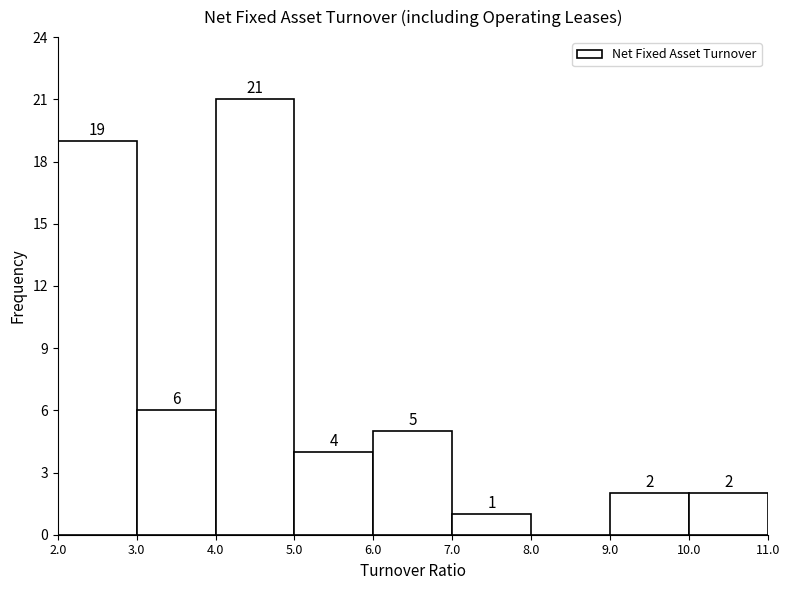

Over which range of the x-axis is the bar tallest?

4.0 to 5.0